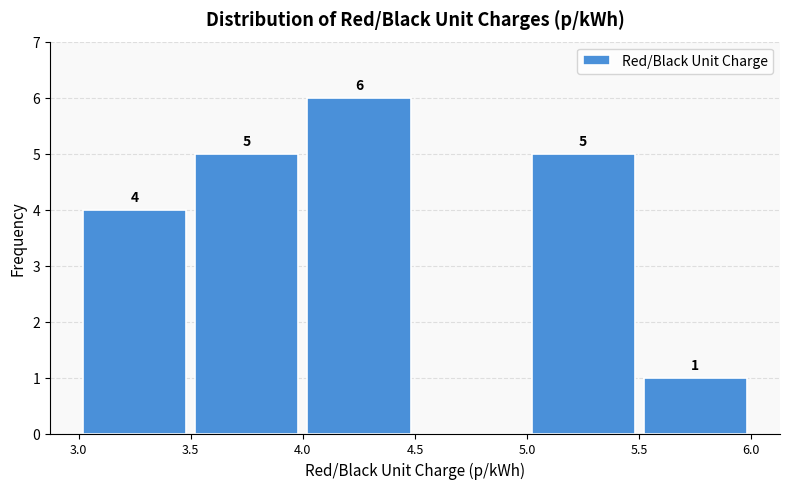

Which range on the x-axis has the tallest bar?

4.0 to 4.5